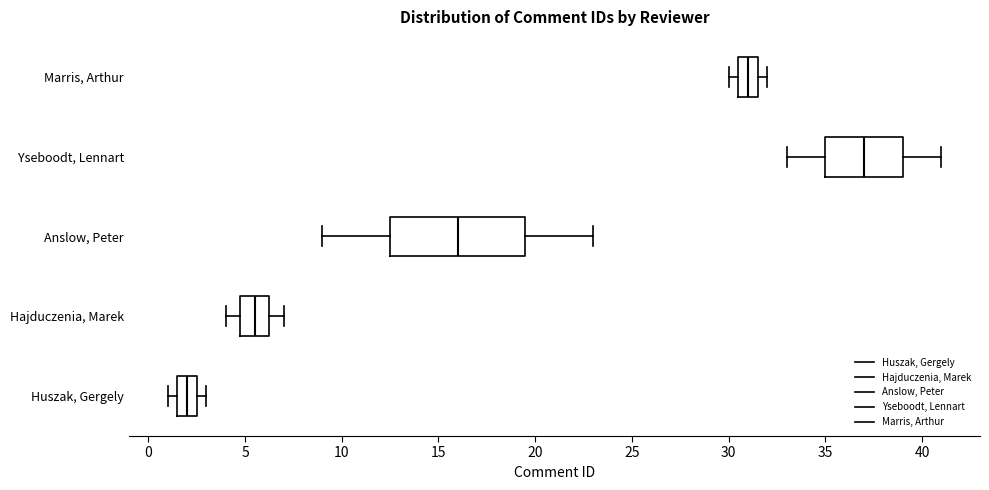

Which box's median line is the furthest to the left?

Huszak, Gergely